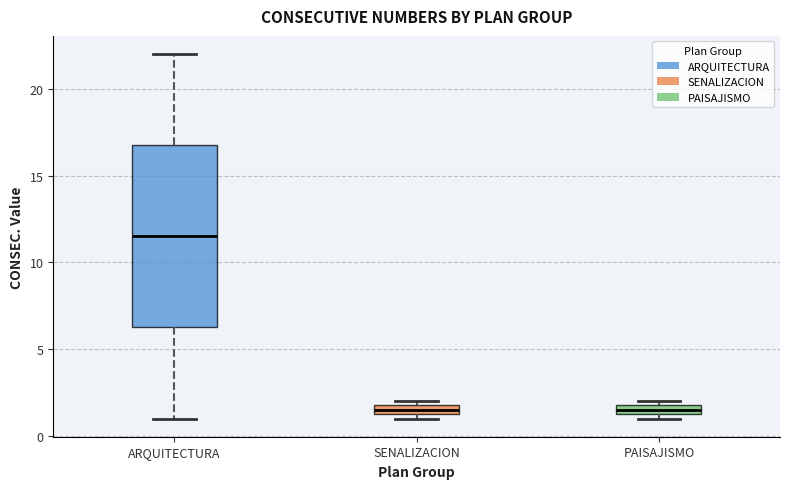

Where is the upper edge of the box for SENALIZACION on the y-axis? The values are not printed on the chart, so give them approximately, as read against the axis.

2.0